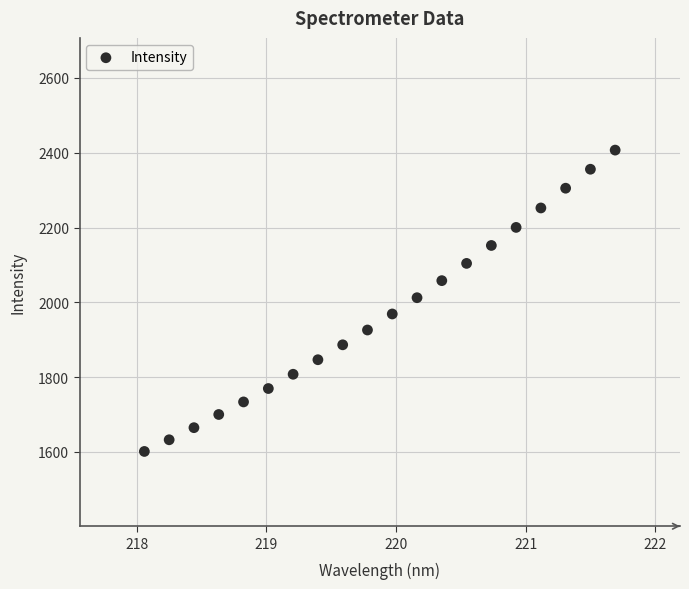

What is the range of Y values (max minus min)?

805.6